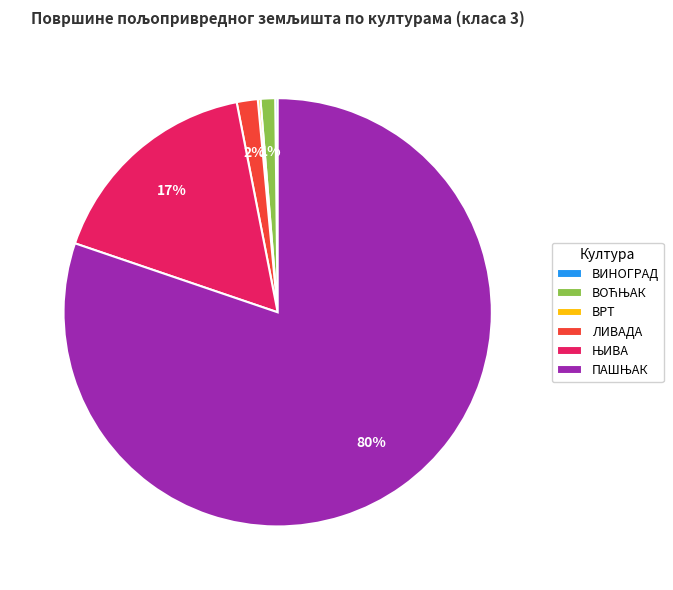

To the nearest percent, what is the average slice percentage?

17%